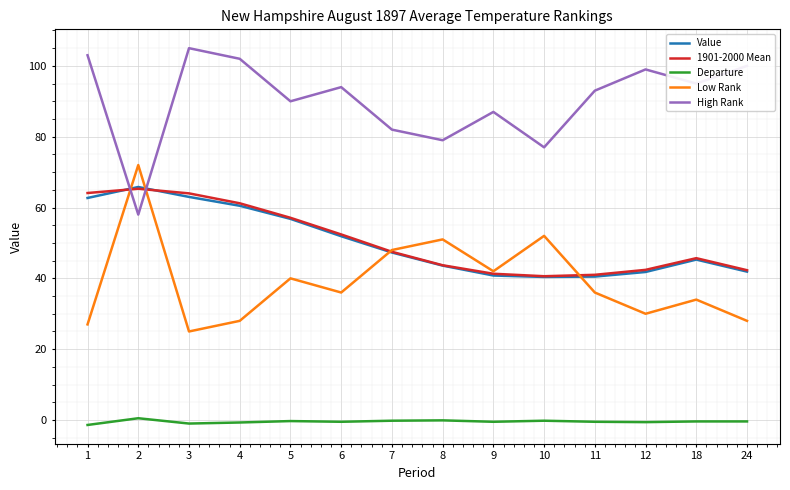

True or false: Departure and Value intersect in this chart.

False